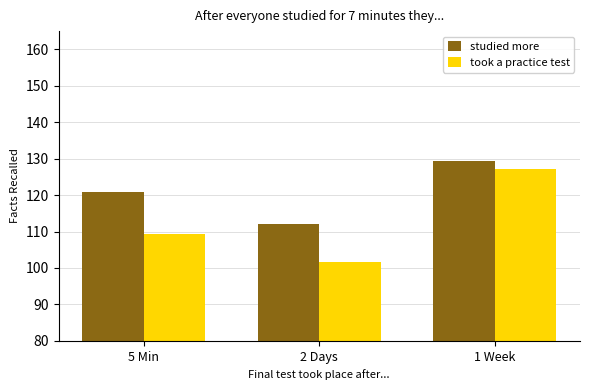

What is the sum of all studied more values?

362.3